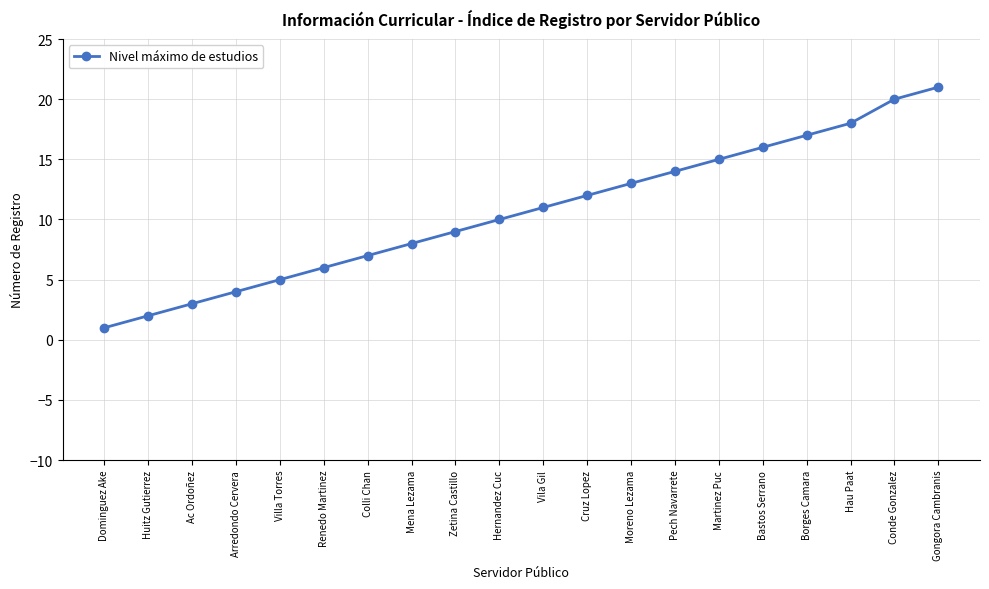

Reading left to right, transcribe all the data shown in this chart.

1	2	3	4	5	6	7	8	9	10	11	12	13	14	15	16	17	18	20	21